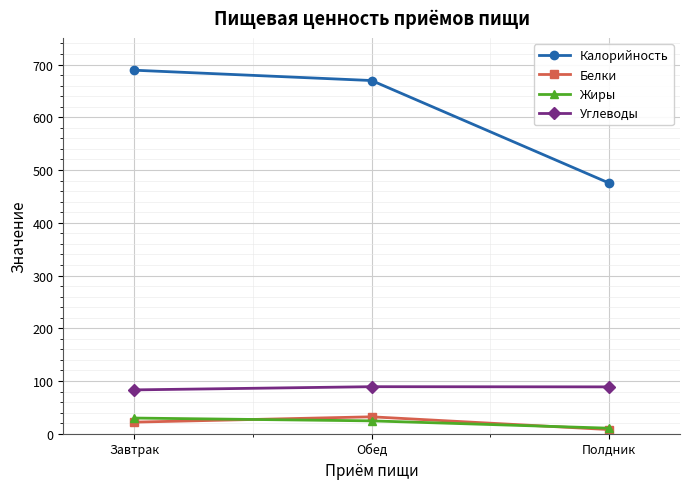

Which series has the widest spread of values?

Калорийность